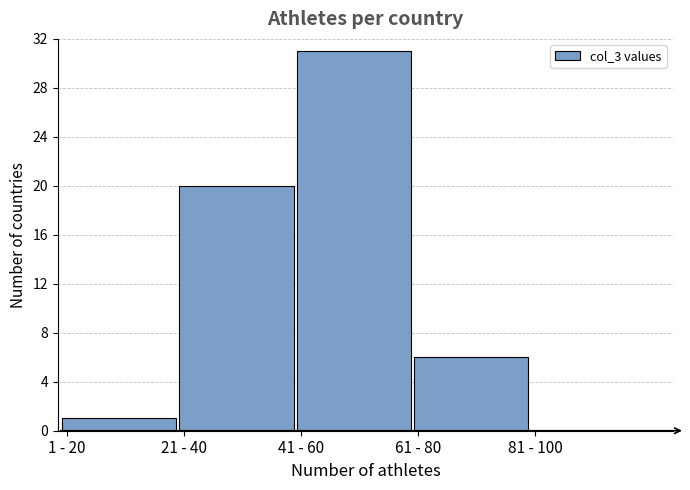

Reading left to right, list all the values displayed in this chart.

1 - 20=1	21 - 40=20	41 - 60=31	61 - 80=6	81 - 100=0